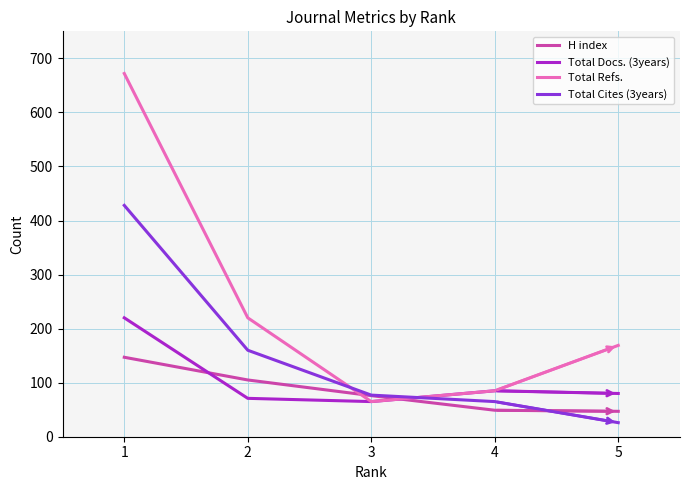

What is the average value of the H index series?

85